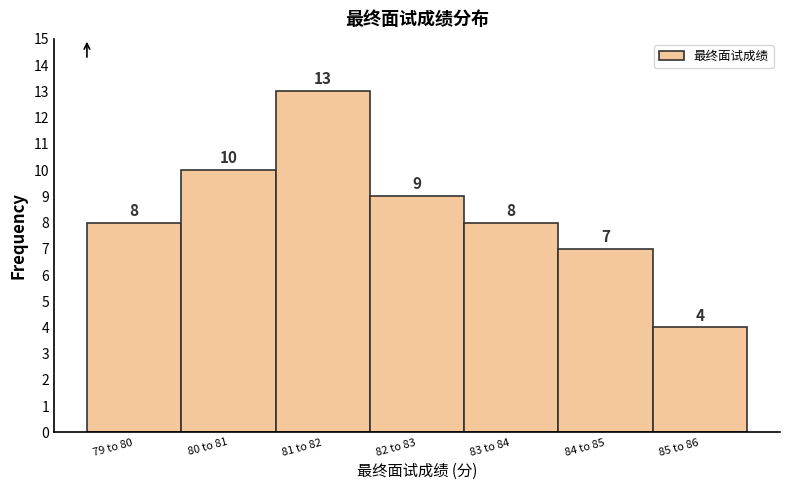

Reading left to right, what are all the values shown in this chart?

8	10	13	9	8	7	4